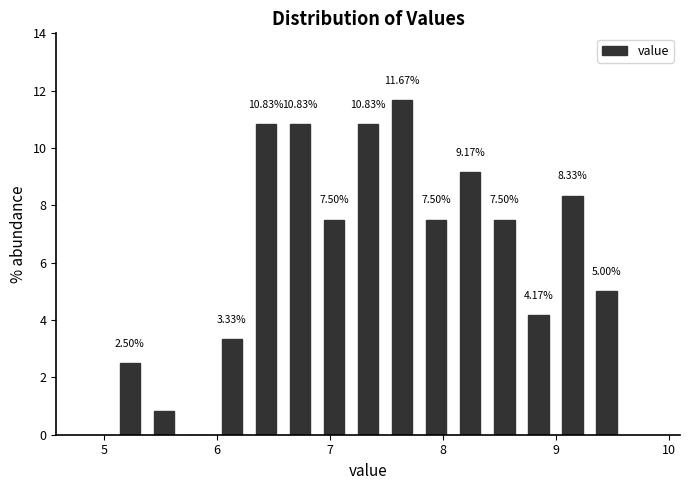

Read against the x-axis, roughly where is the centre of the tallest bar?

7.6